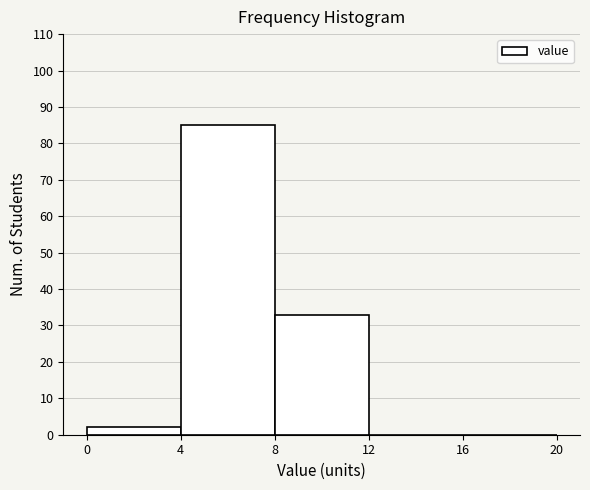

Reading left to right, list every bar in this chart as the range it spans on the x-axis followed by its height. The values are not printed on the chart, so give them approximately, as read against the axis.

0 to 4: 2
4 to 8: 85
8 to 12: 33
12 to 16: 0
16 to 20: 0